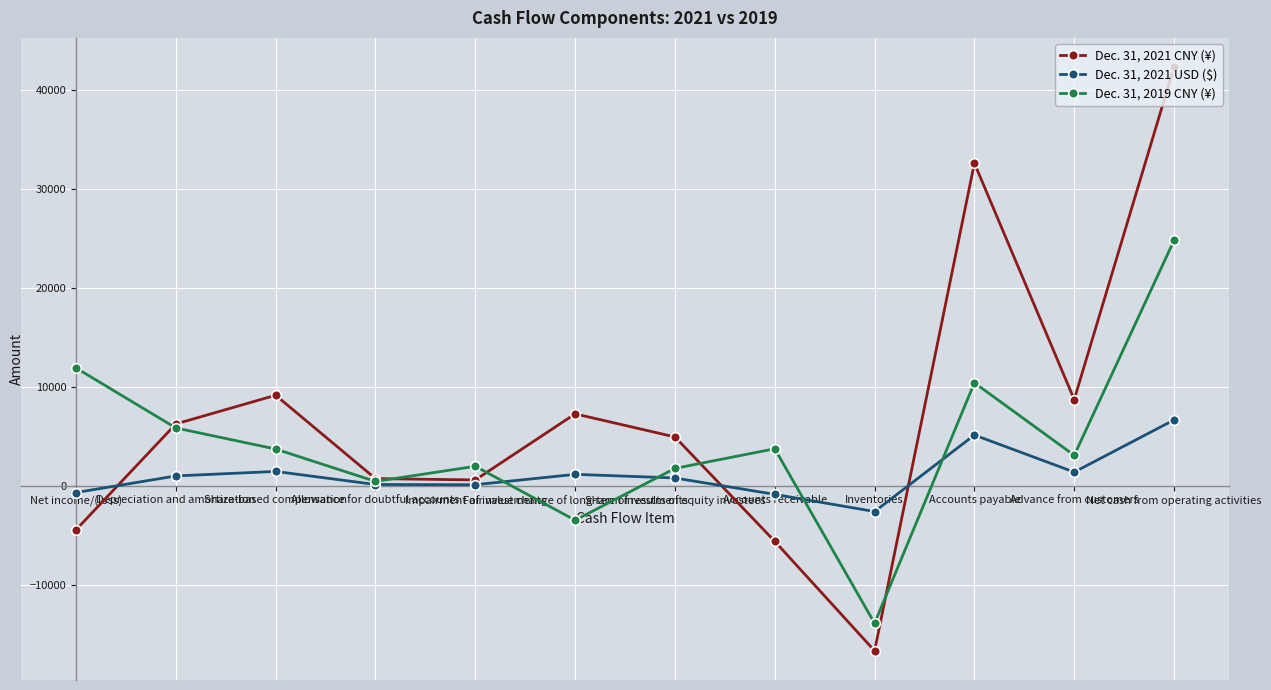

What is the difference between the maximum and minimum values in the Dec. 31, 2019 CNY (¥) series?

38697